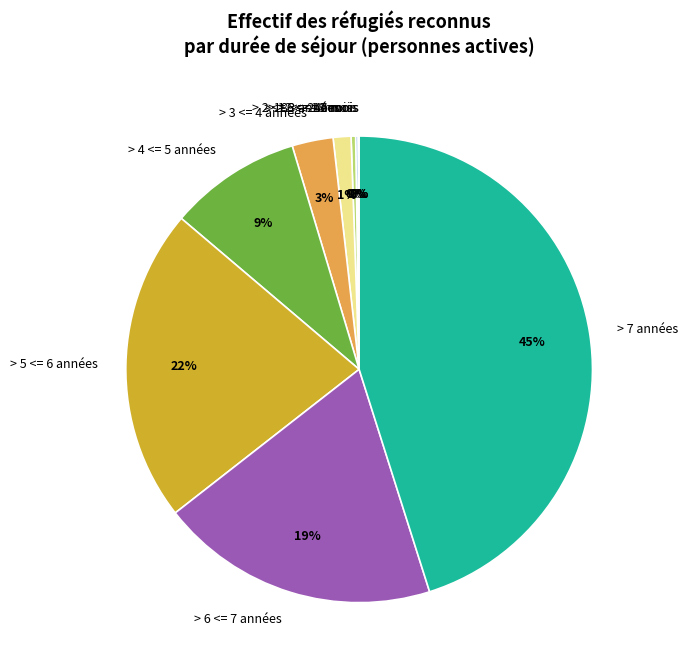

To the nearest percent, what is the average slice percentage?

10%